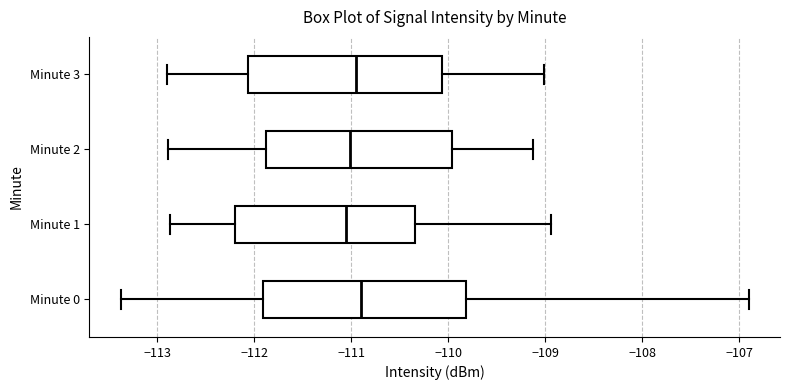

Where does the right whisker of the box for Minute 3 end on the x-axis? The values are not printed on the chart, so give them approximately, as read against the axis.

-109.0